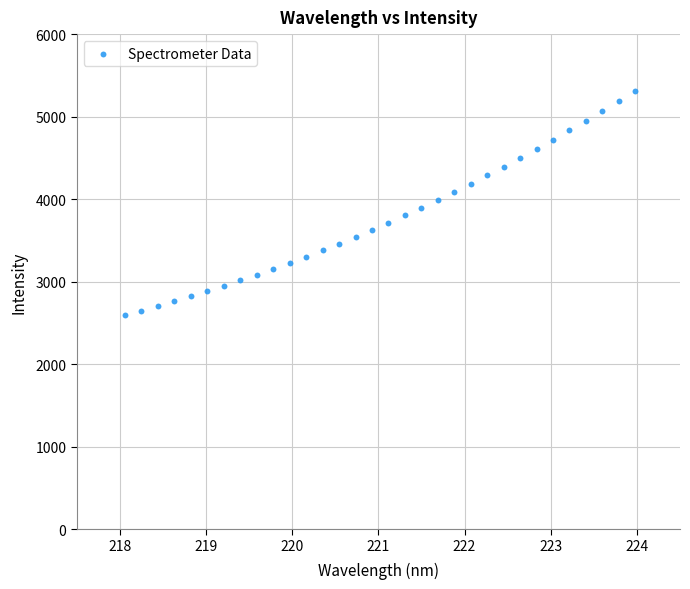

What is the range of Y values (max minus min)?

2716.6